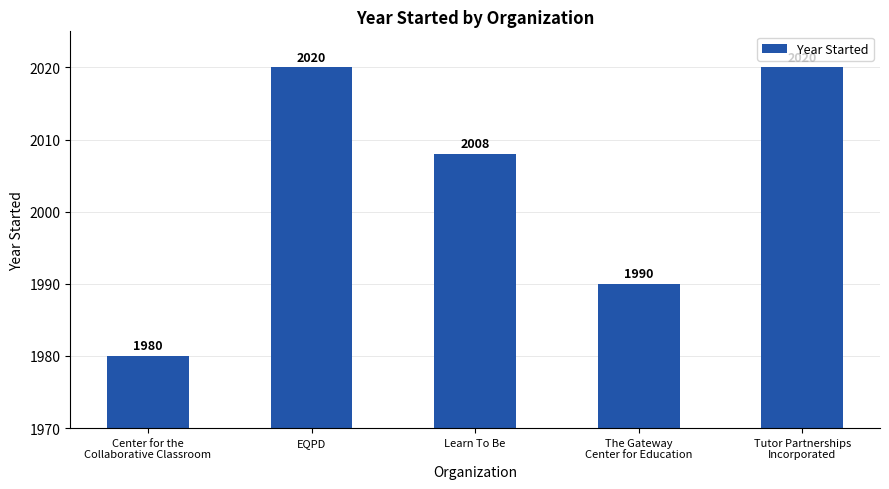

What is the label of the 3rd bar from the left?

Learn To Be